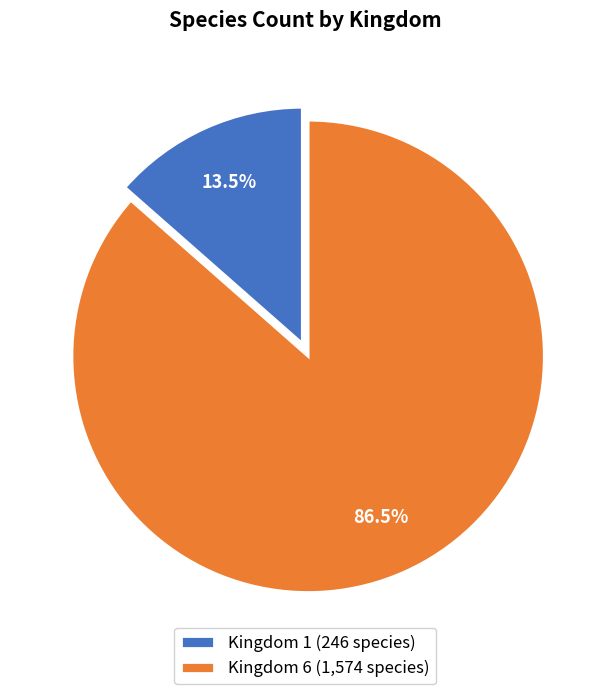

Which slice represents more than half of the pie?

Kingdom 6 (1,574 species)